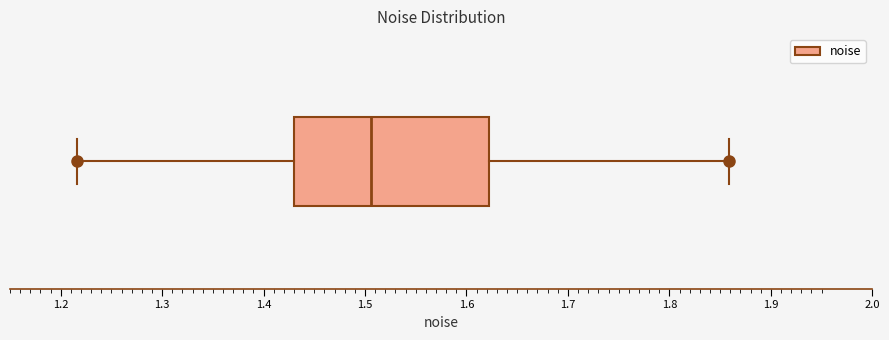

Where is the left edge of the box on the x-axis? The values are not printed on the chart, so give them approximately, as read against the axis.

1.43